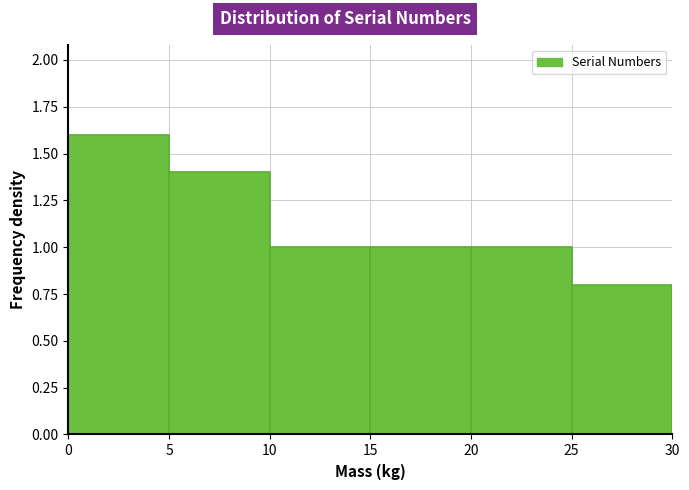

Which range on the x-axis has the tallest bar?

0 to 5